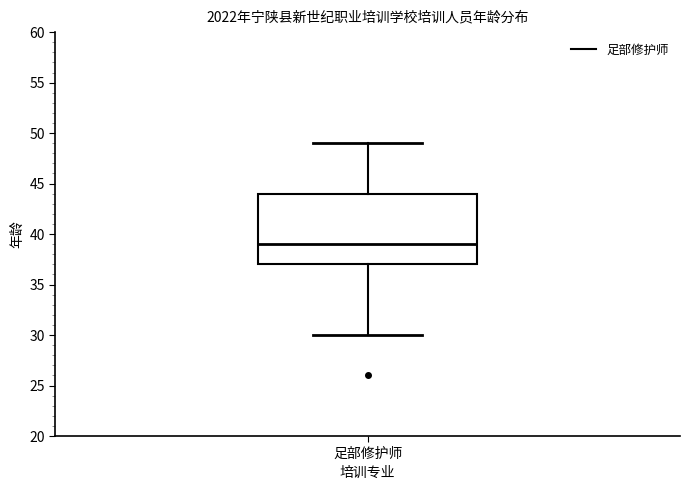

Where does the median line of the box for 足部修护师 sit on the y-axis? The values are not printed on the chart, so give them approximately, as read against the axis.

39